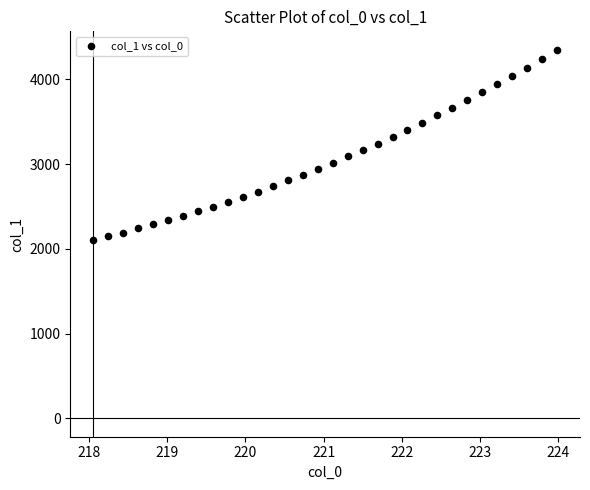

What is the range of X values (max minus min)?

5.9